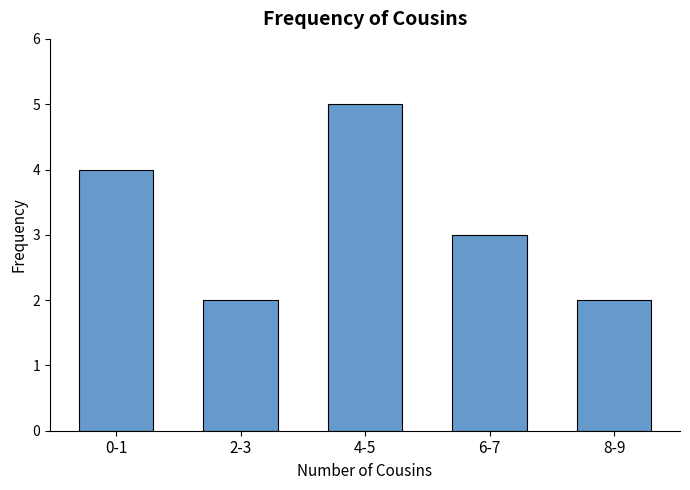

Reading left to right, transcribe all the data shown in this chart.

0-1=4	2-3=2	4-5=5	6-7=3	8-9=2